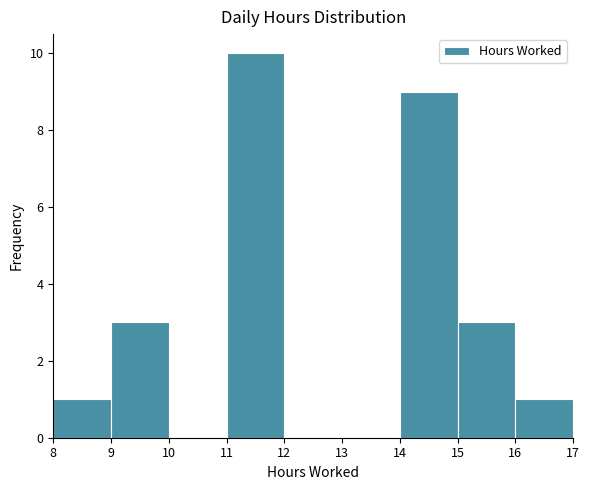

Reading left to right, list every bar in this chart as the range it spans on the x-axis followed by its height. The values are not printed on the chart, so give them approximately, as read against the axis.

8 to 9: 1
9 to 10: 3
10 to 11: 0
11 to 12: 10
12 to 13: 0
13 to 14: 0
14 to 15: 9
15 to 16: 3
16 to 17: 1